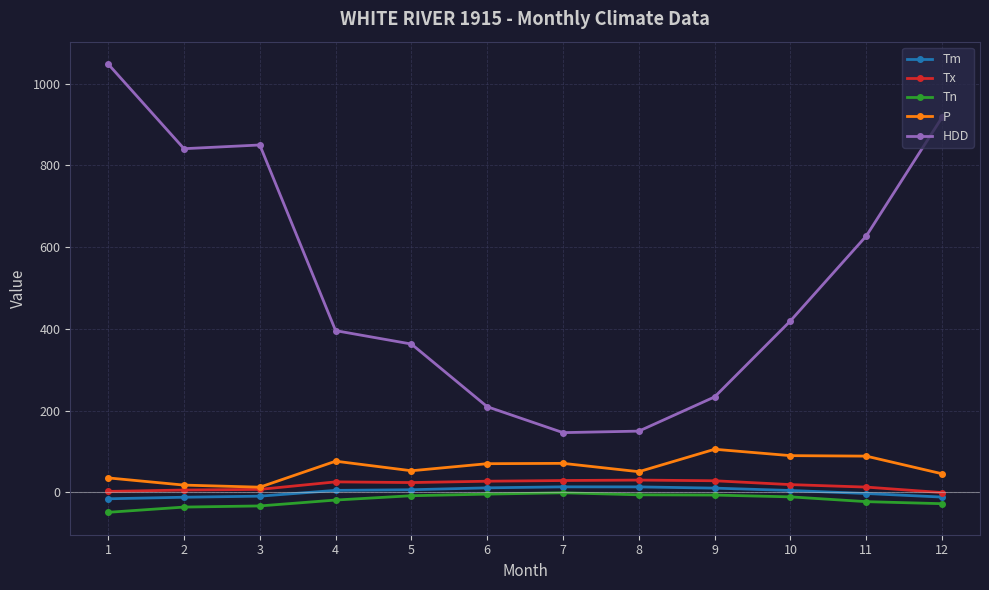

Read the Tm value at 5.

6.3